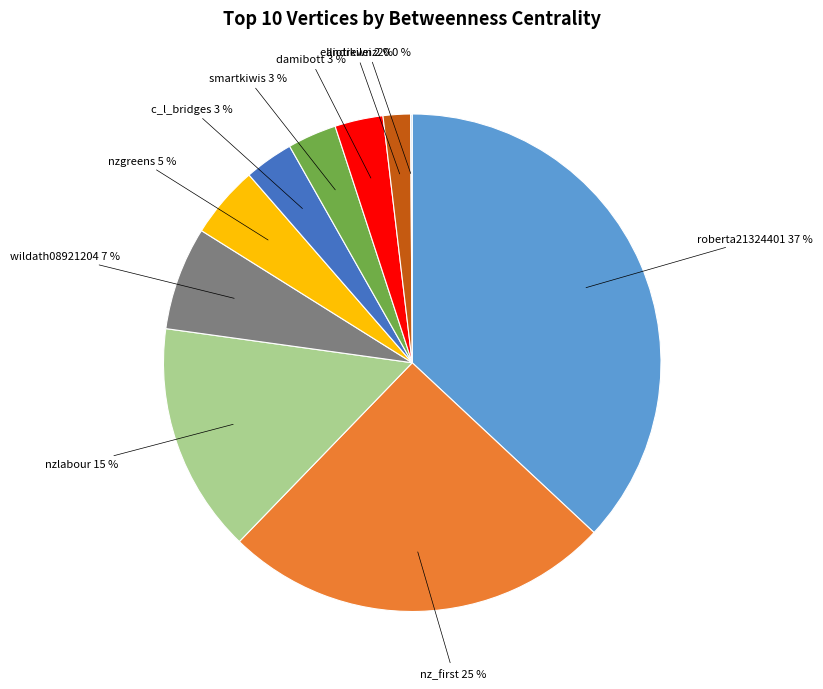

Combined, do elliotikilei and nzlabour account for over 50%?

No